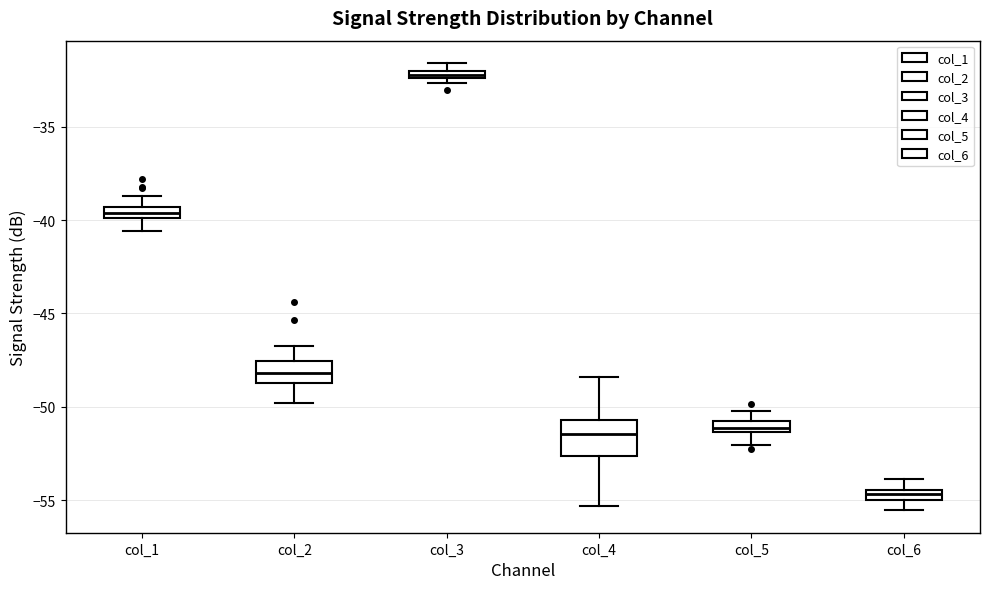

Which box has the highest median line?

col_3